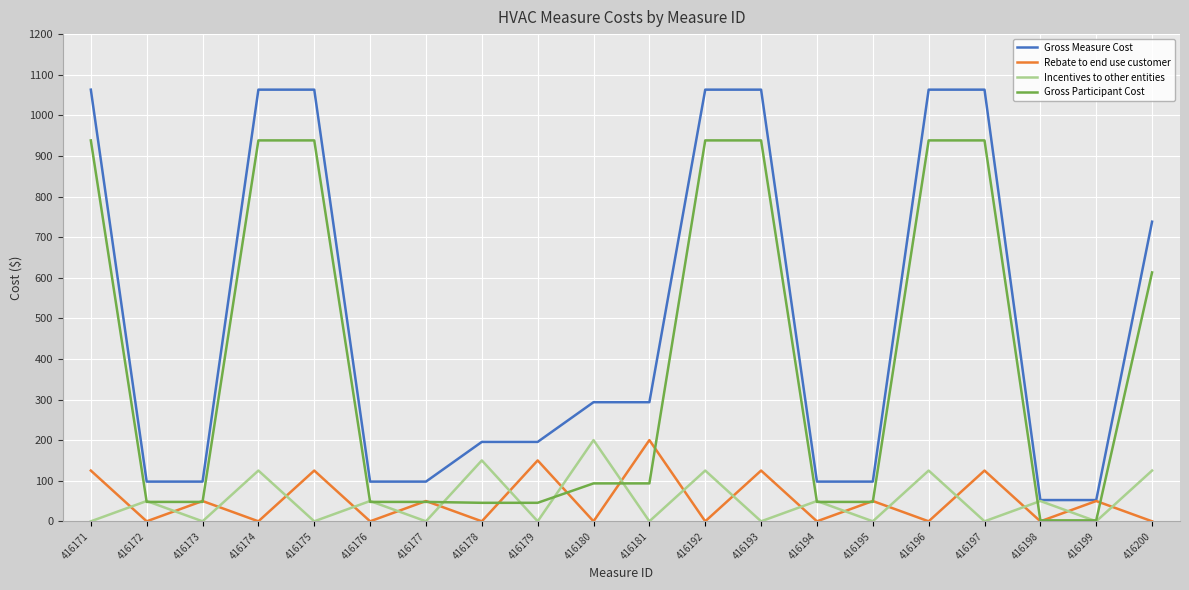

What is the greatest value displayed?

1063.2